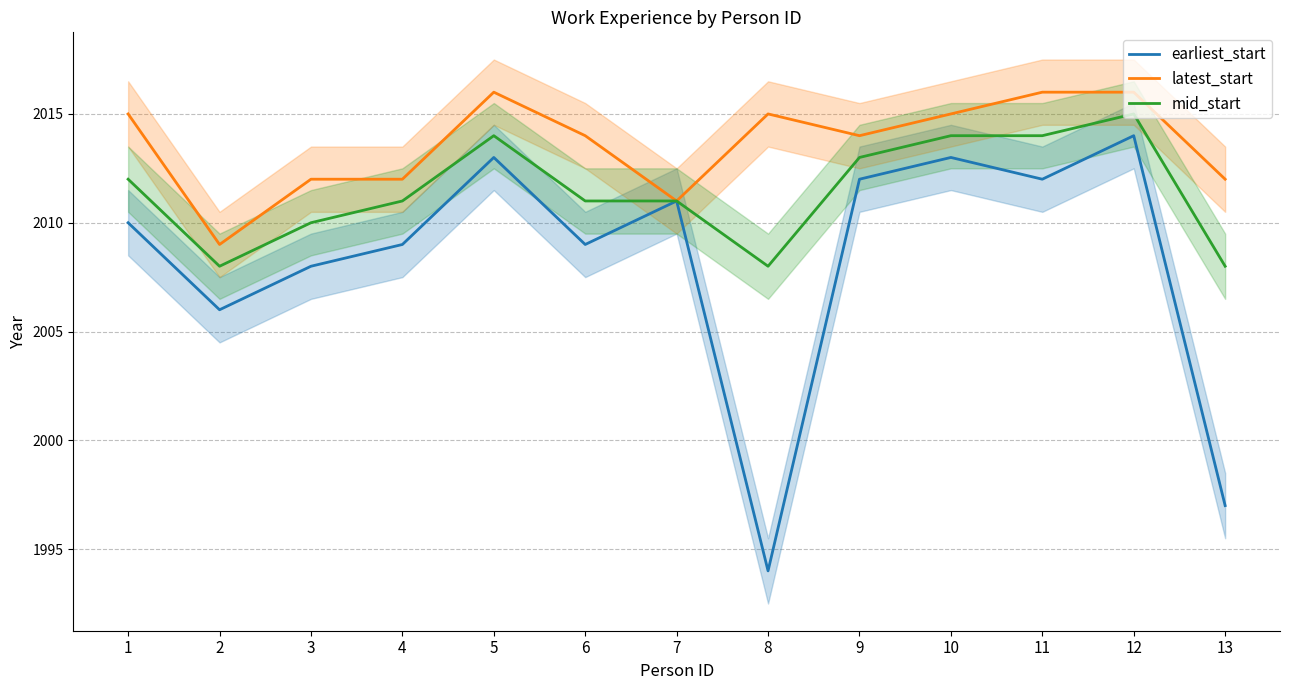

At how many categories does at least one series exceed 2015?

3